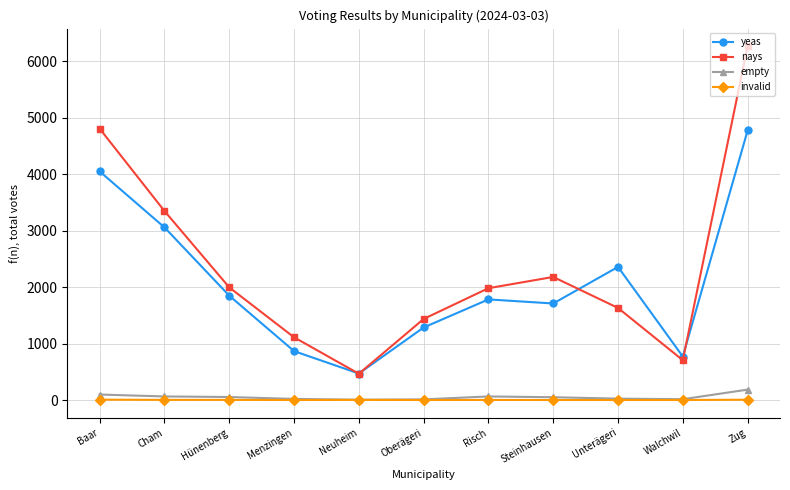

True or false: nays and empty cross at least once.

False